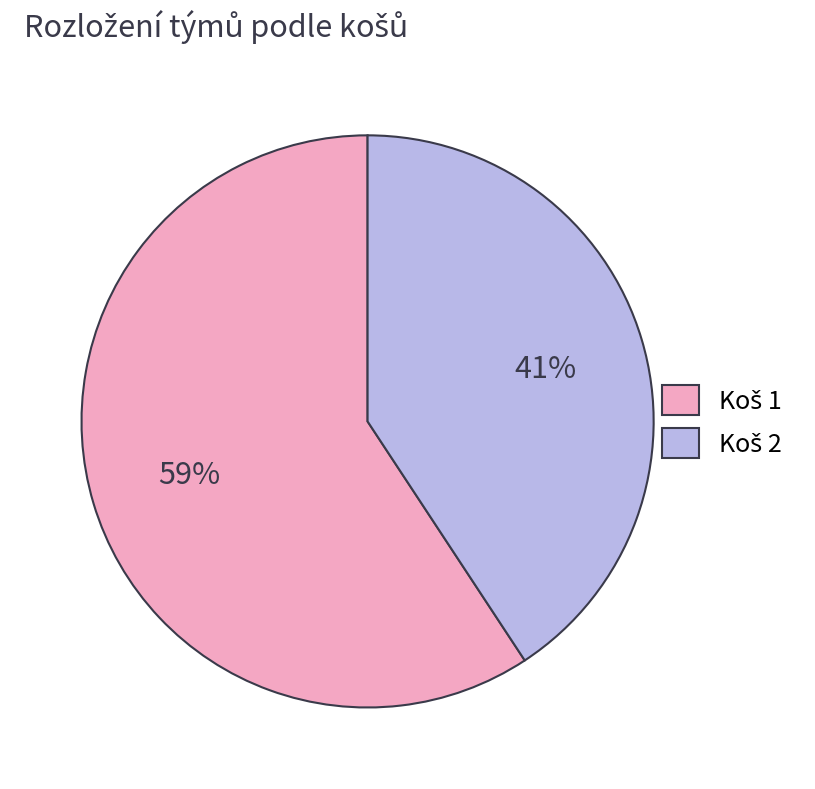

Is there a majority slice in this chart?

Yes